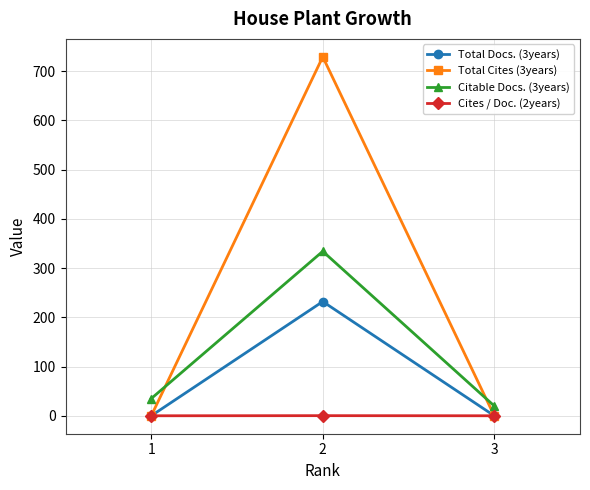

What are all the series names shown in the legend?

Total Docs. (3years), Total Cites (3years), Citable Docs. (3years), Cites / Doc. (2years)